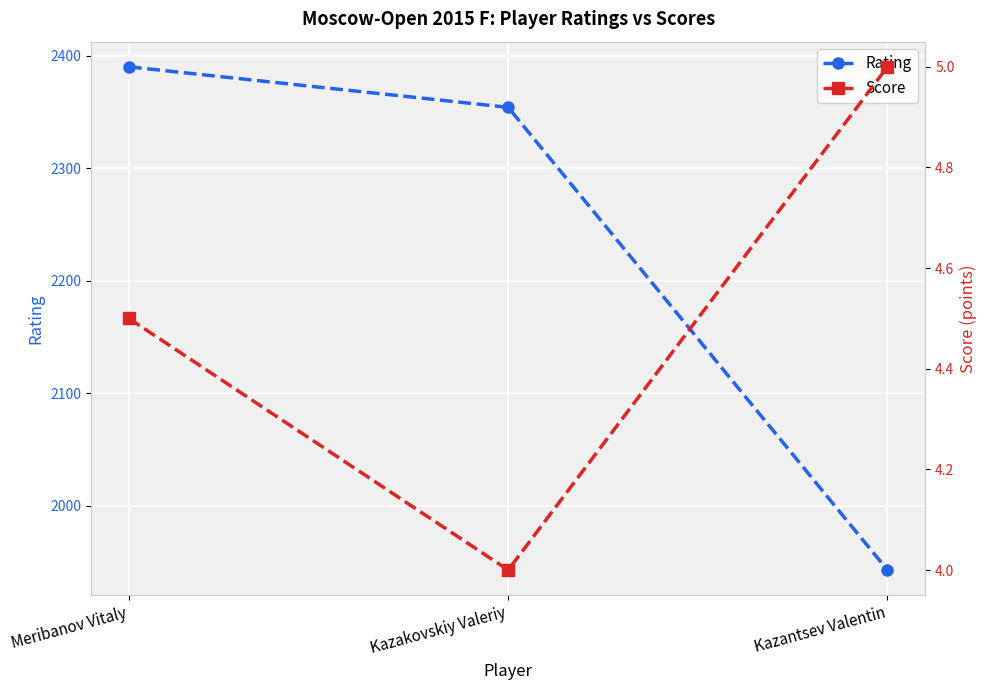

What is the lowest value of the Score series?

4.0